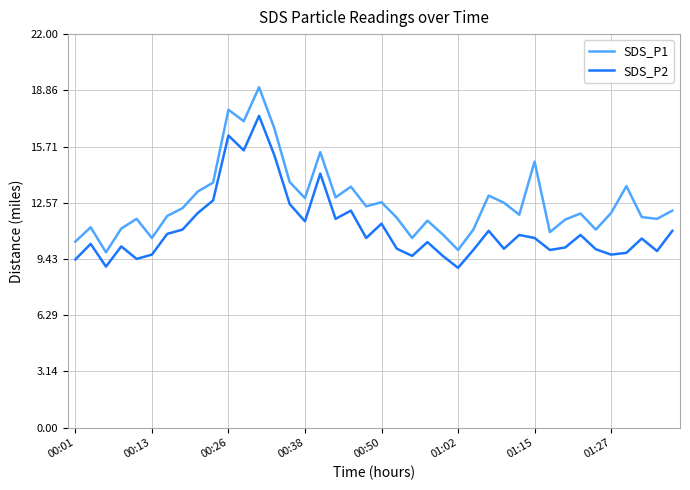

List the series in order of their peak value, lowest first.

SDS_P2, SDS_P1